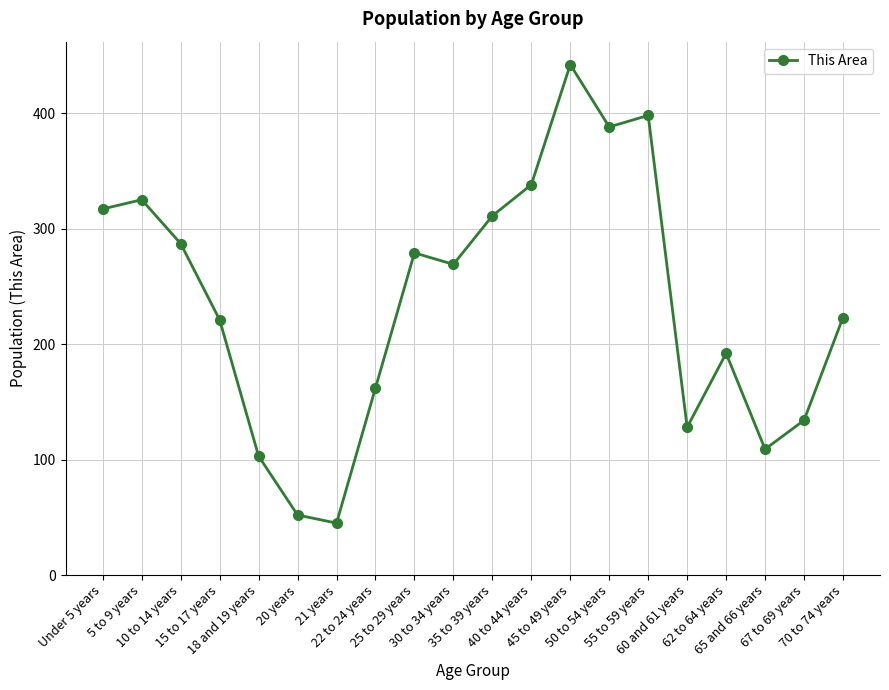

Between 22 to 24 years and 30 to 34 years, which is larger?

30 to 34 years